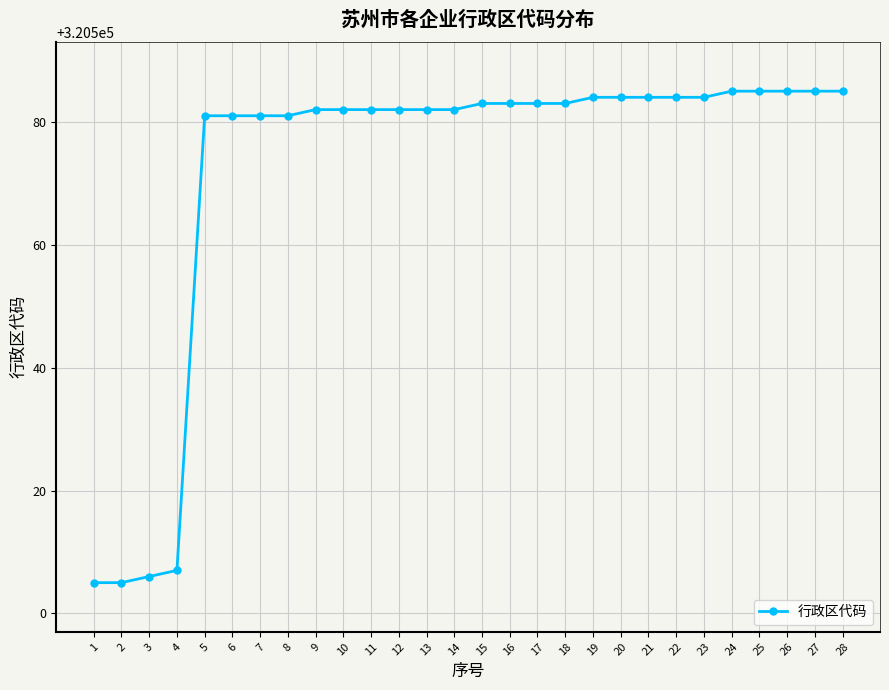

How many series are shown in this chart?

1